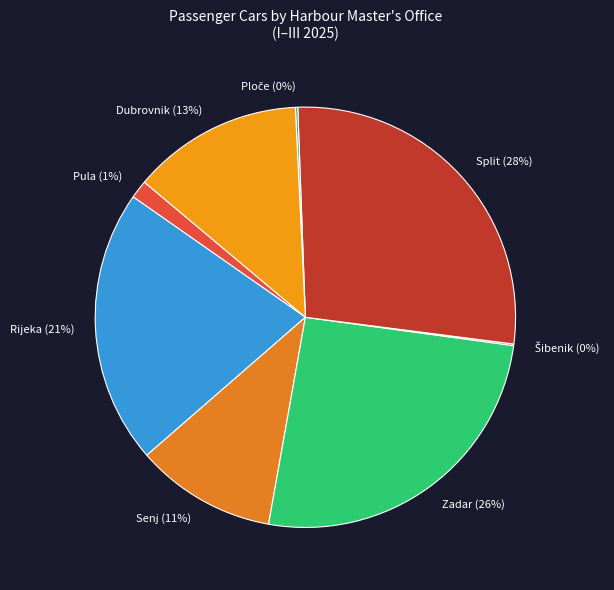

Which has a higher value, Senj or Rijeka?

Rijeka